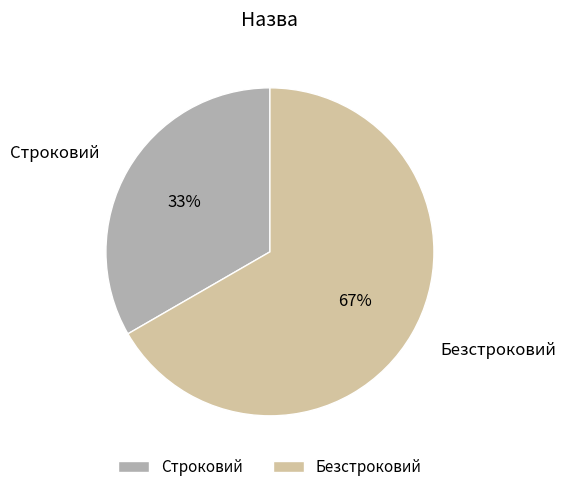

Approximately how many times larger is the value at Безстроковий compared to Строковий?

2.0